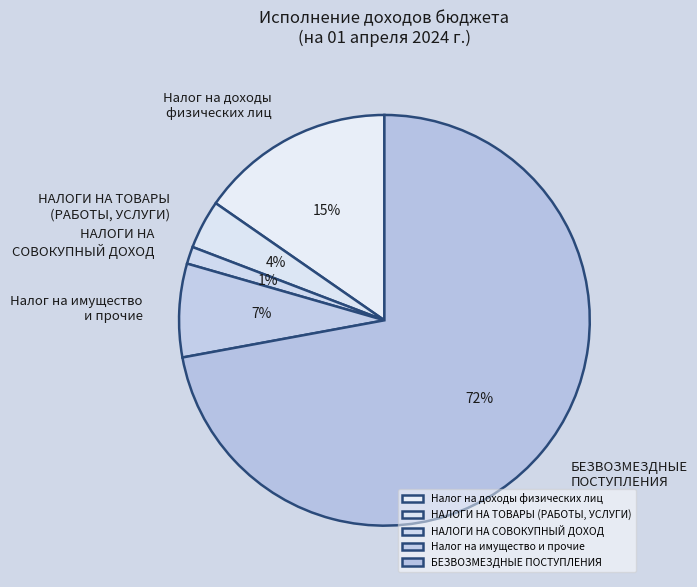

Combined, do НАЛОГИ НА ТОВАРЫ (РАБОТЫ, УСЛУГИ) and Налог на доходы физических лиц account for over 50%?

No